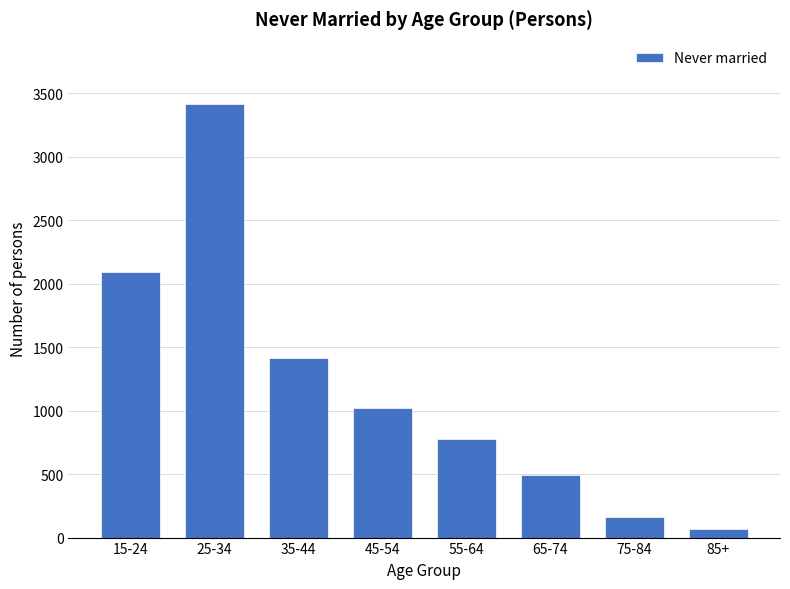

Reading left to right, what are all the values shown in this chart?

2092	3415	1415	1018	773	494	162	67